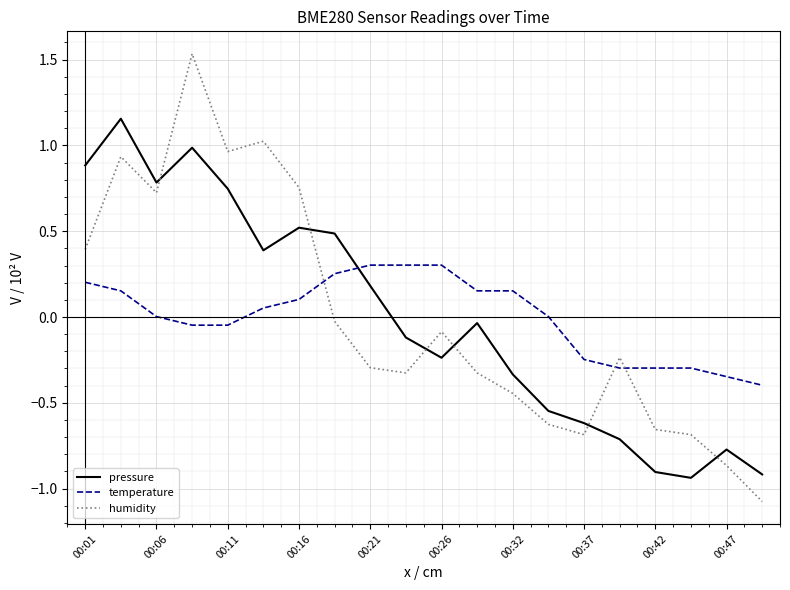

List the series in order of their peak value, highest first.

humidity, pressure, temperature